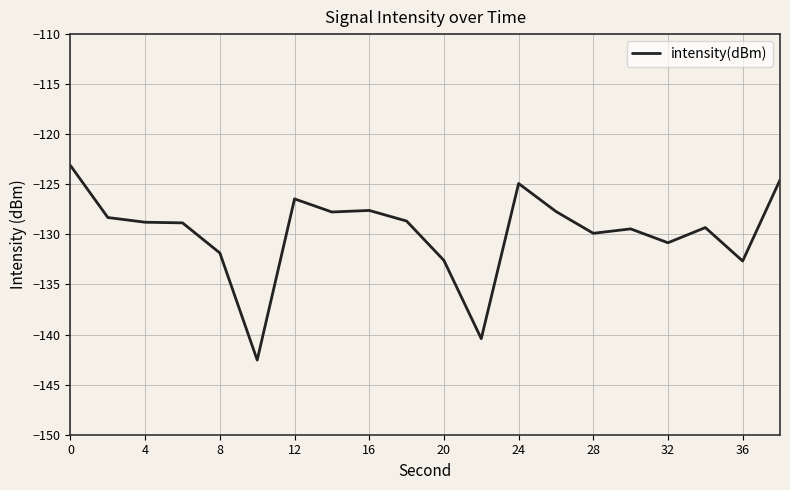

What is the minimum value shown in the chart?

-142.5